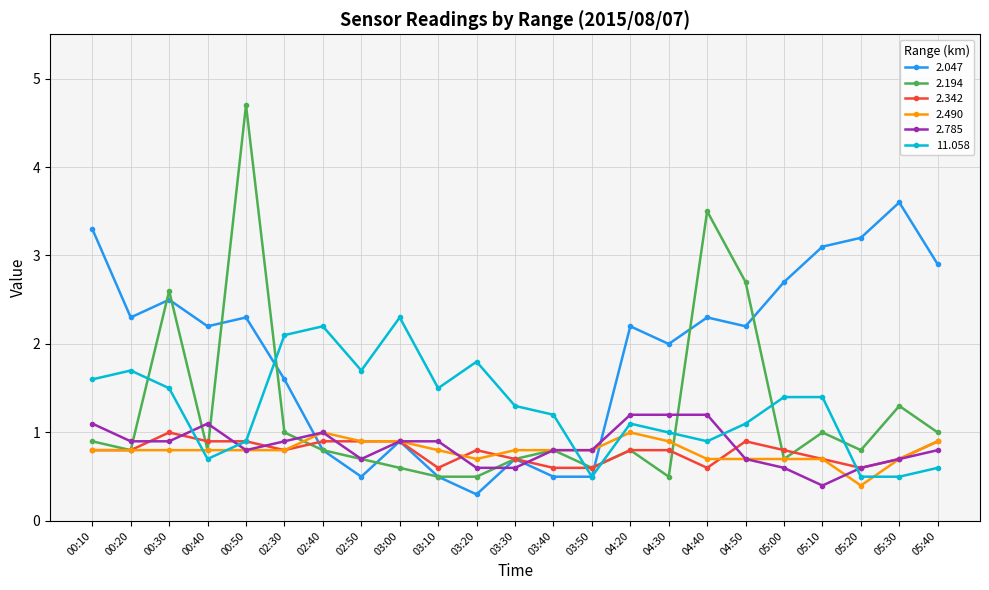

What is the highest value of the 2.785 series?

1.2